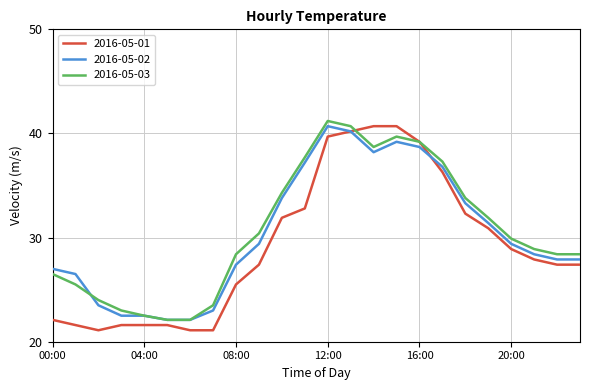

Which series ends up on top after the final intersection of 2016-05-02 and 2016-05-03?

2016-05-03